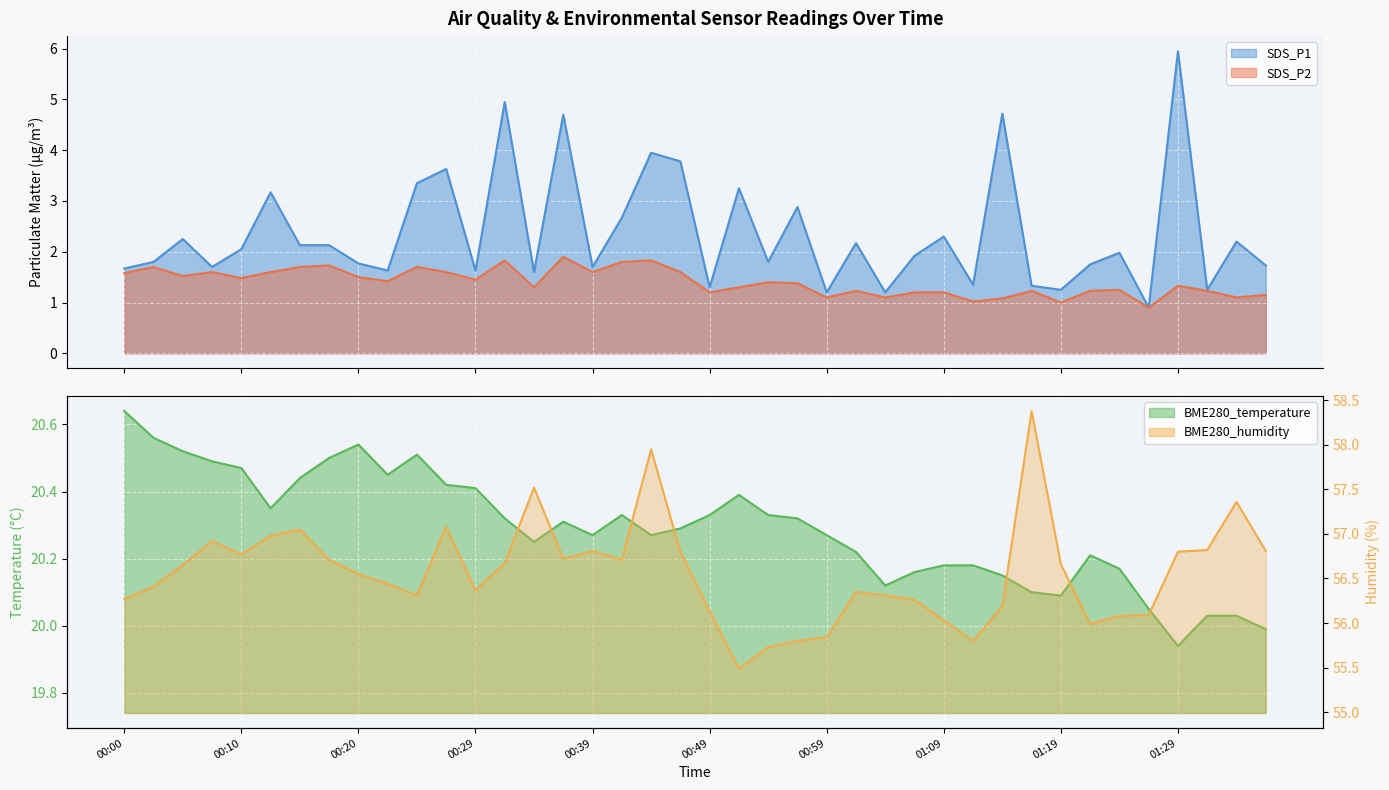

At 00:02, list the series in order from smallest to largest.

SDS_P2, SDS_P1, BME280_temperature, BME280_humidity